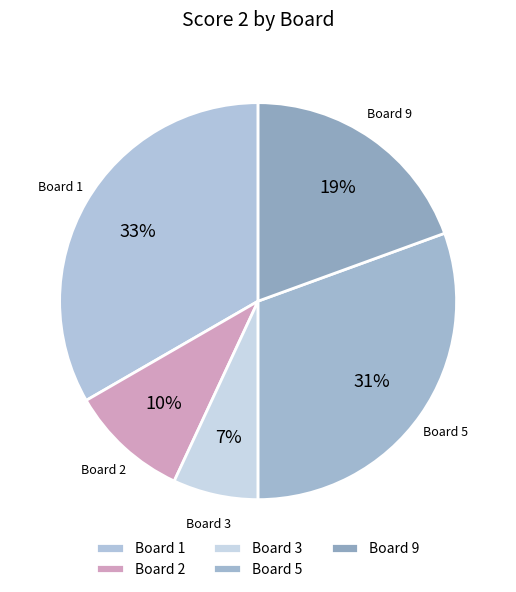

The Board 5 slice represents 31% of the pie. True or false?

True